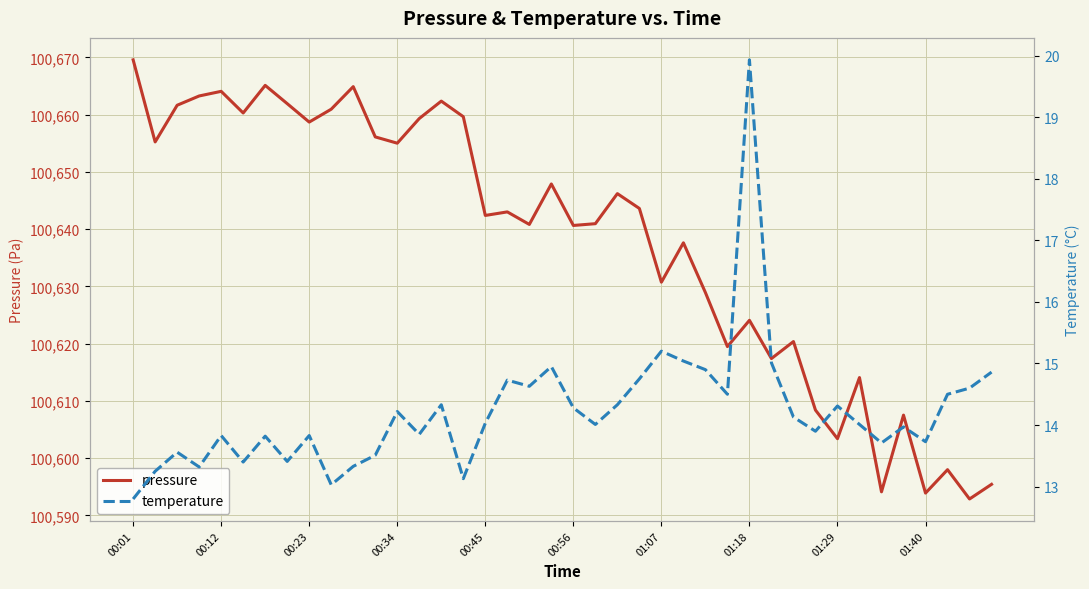

Is this an area chart (filled region under the line)?

No